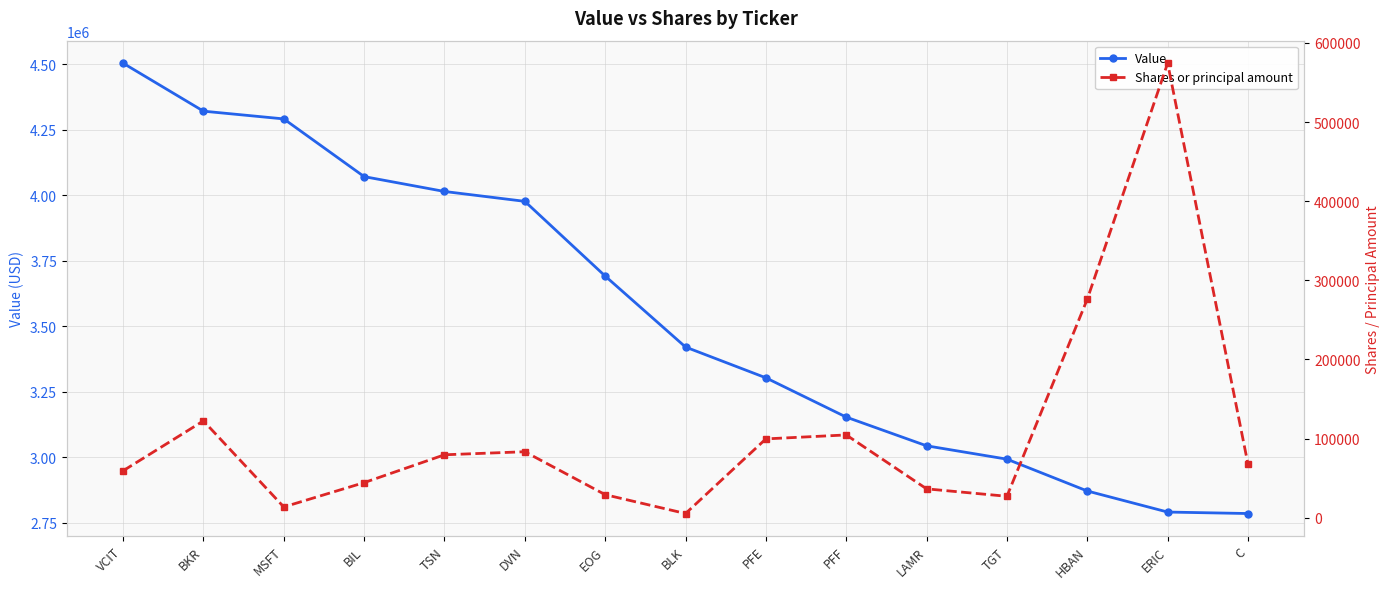

What is the label of the 7th point from the left?

EOG